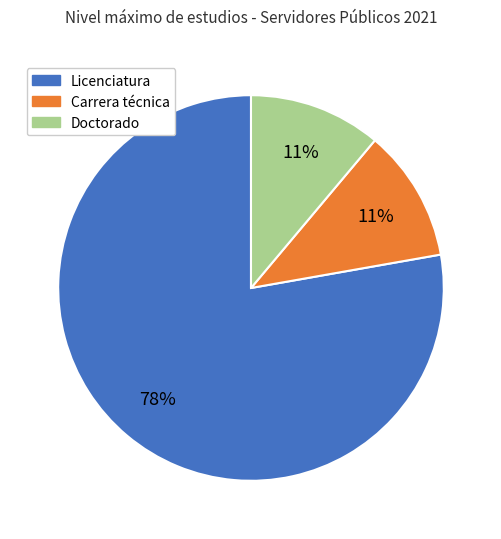

How many slices are in this pie chart?

3